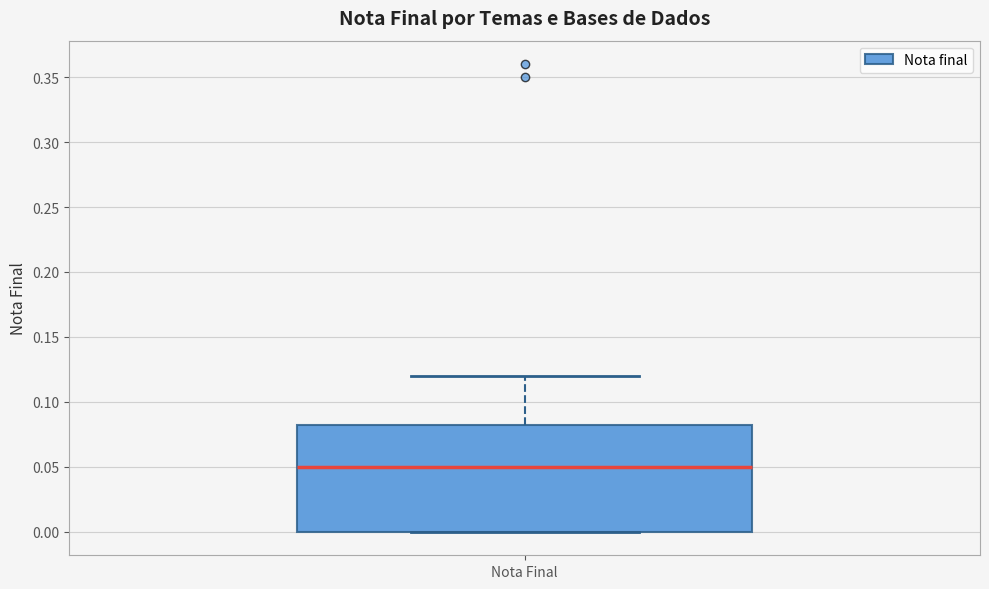

Where does the median line of the box for Nota Final sit on the y-axis? The values are not printed on the chart, so give them approximately, as read against the axis.

0.050